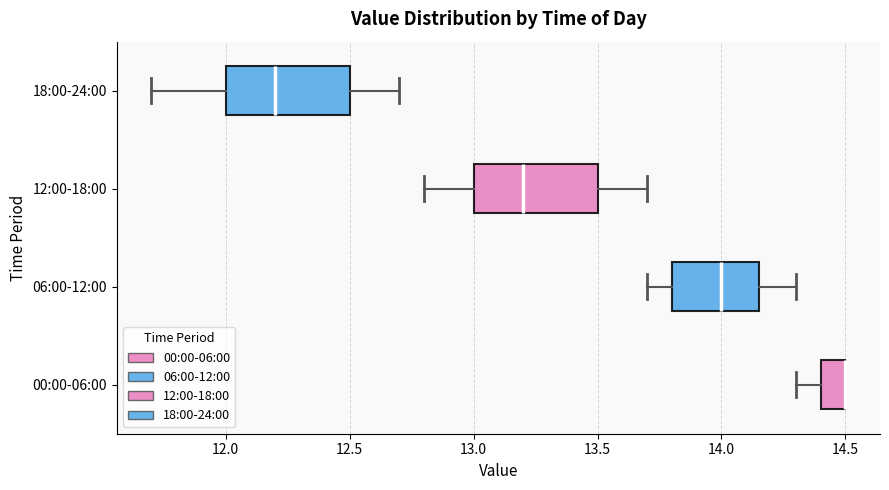

Reading bottom to top, transcribe this box plot: for each box, give where its median line is, the range the box spans, and where its two whiskers end, as read against the x-axis. The values are not printed on the chart, so give them approximately, as read against the axis.

00:00-06:00: median 14.50 (drawn on the box's right edge), box 14.40 to 14.50, whiskers 14.30 to 14.50
06:00-12:00: median 14.00, box 13.80 to 14.15, whiskers 13.70 to 14.30
12:00-18:00: median 13.20, box 13.00 to 13.50, whiskers 12.80 to 13.70
18:00-24:00: median 12.20, box 12.00 to 12.50, whiskers 11.70 to 12.70